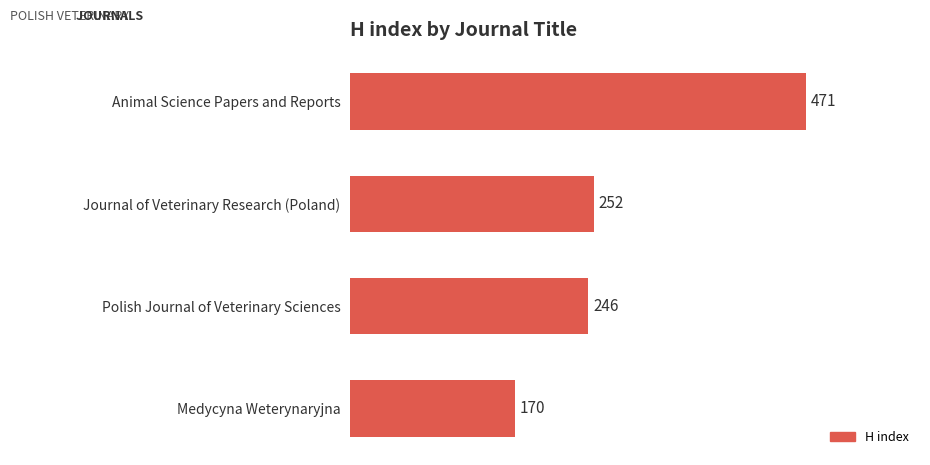

The chart shows a value of 658 at Animal Science Papers and Reports. True or false?

False